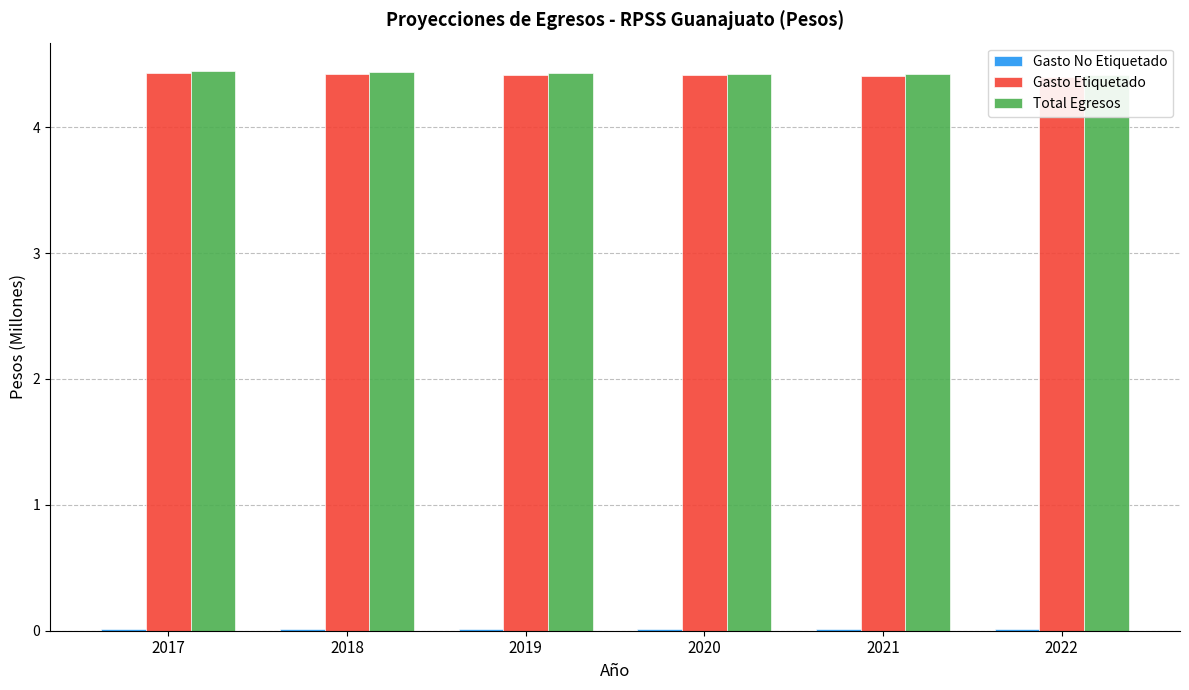

At how many categories does at least one series exceed 2?

6